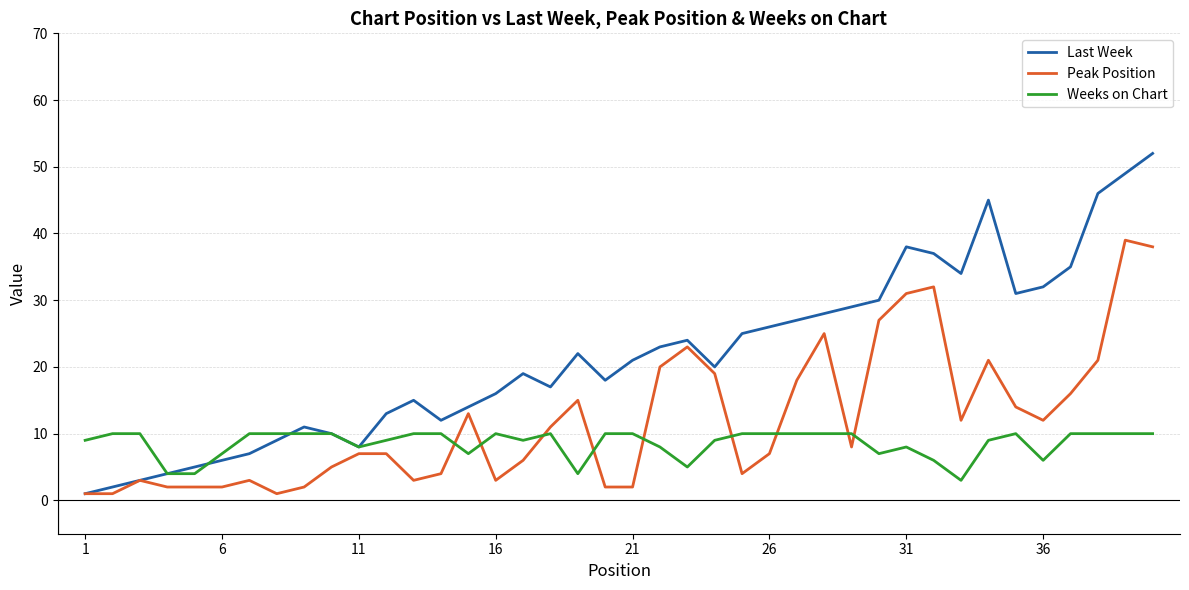

What is the highest value of the Peak Position series?

39